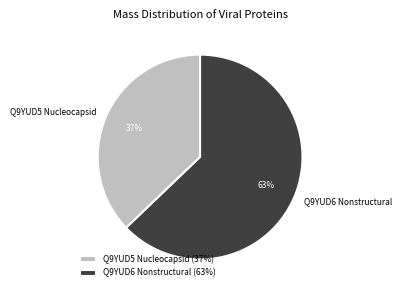

To the nearest percent, what is the combined percentage of Q9YUD6 Nonstructural and Q9YUD5 Nucleocapsid?

100%